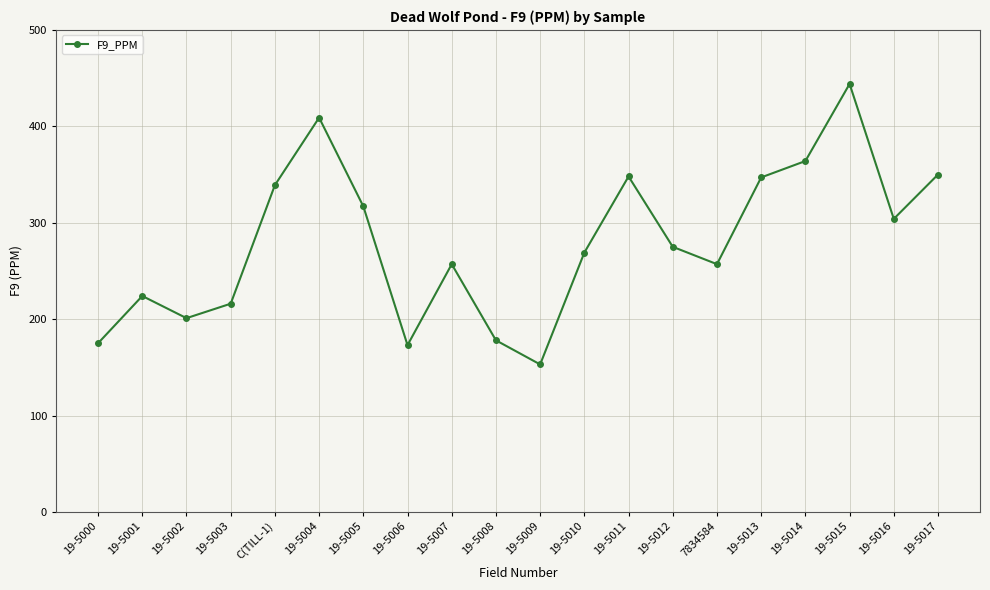

How many data points does each series have?

20